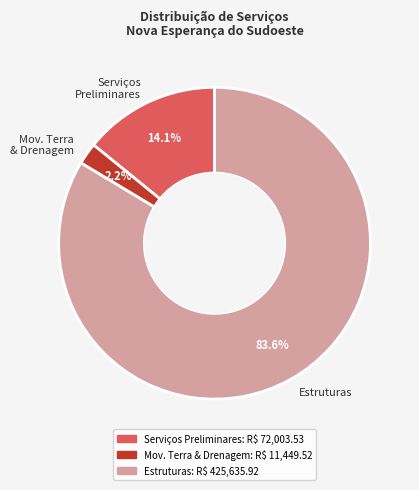

What is the smallest slice in the pie chart?

Mov. Terra & Drenagem